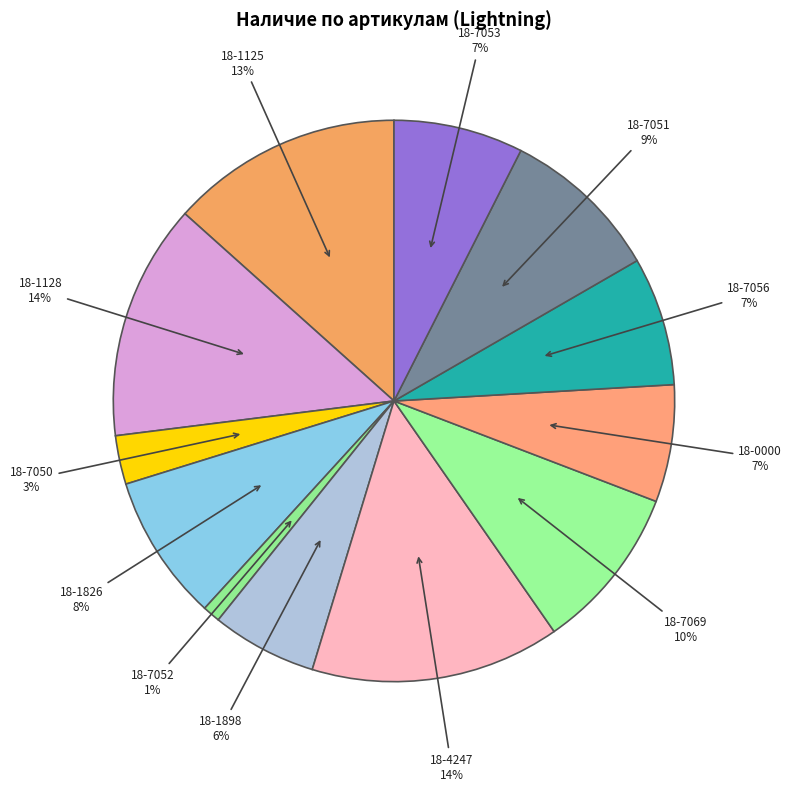

Which slice is the smallest?

18-7052